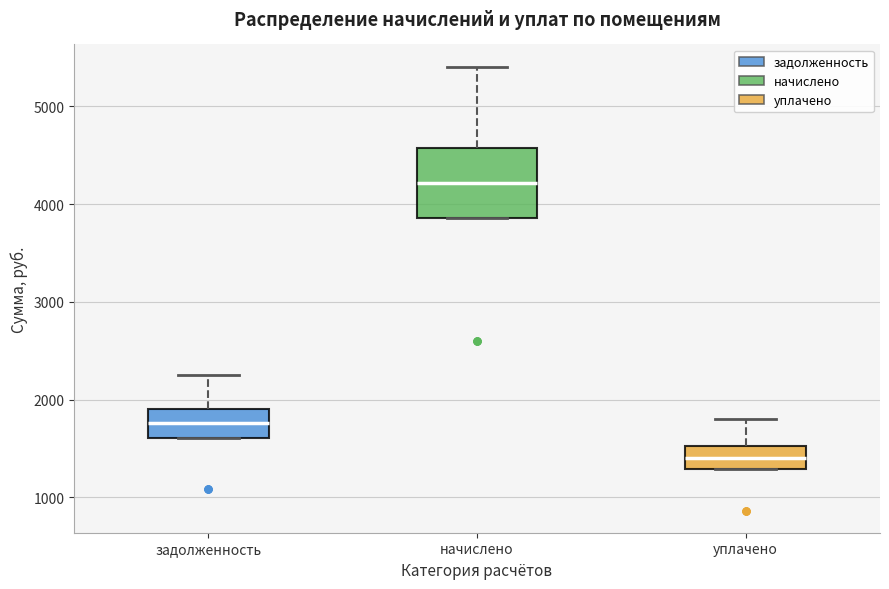

Which box has the highest median line?

начислено